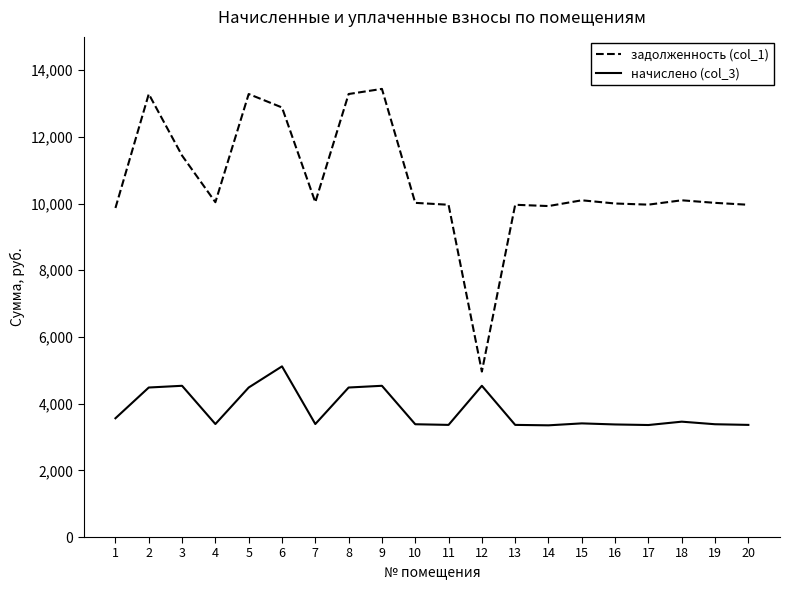

What is the smallest value displayed?

3350.2